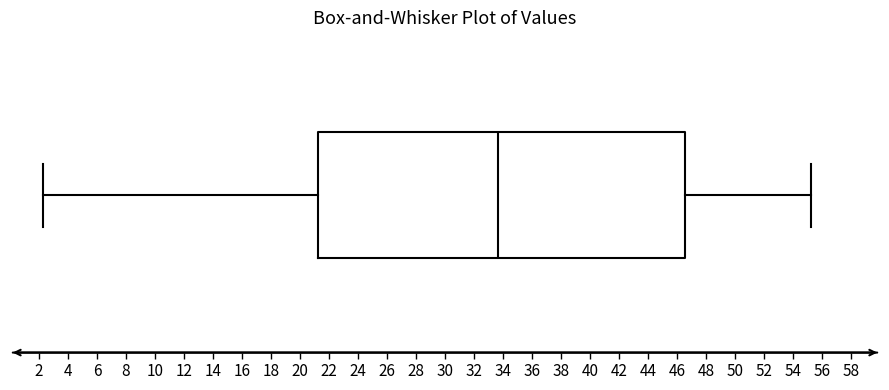

Transcribe this box plot: give where the median line is, the range the box spans, and where the two whiskers end, as read against the x-axis. The values are not printed on the chart, so give them approximately, as read against the axis.

median 33.6, box 21.2 to 46.6, whiskers 2.4 to 55.2